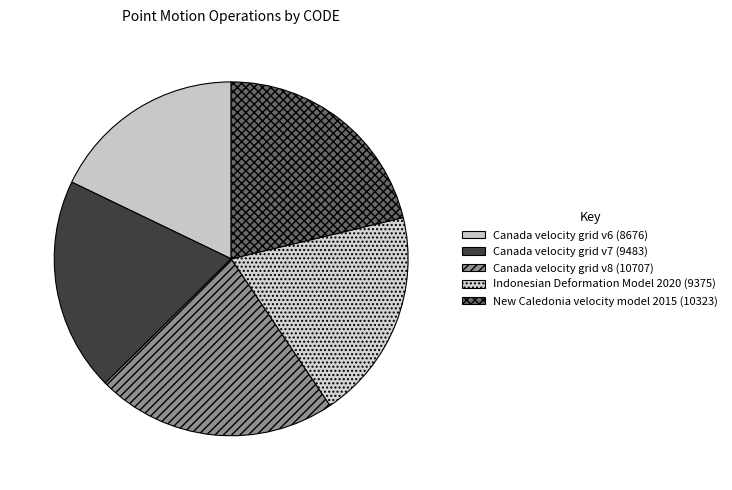

The Indonesian Deformation Model 2020 slice represents 19% of the pie. True or false?

True